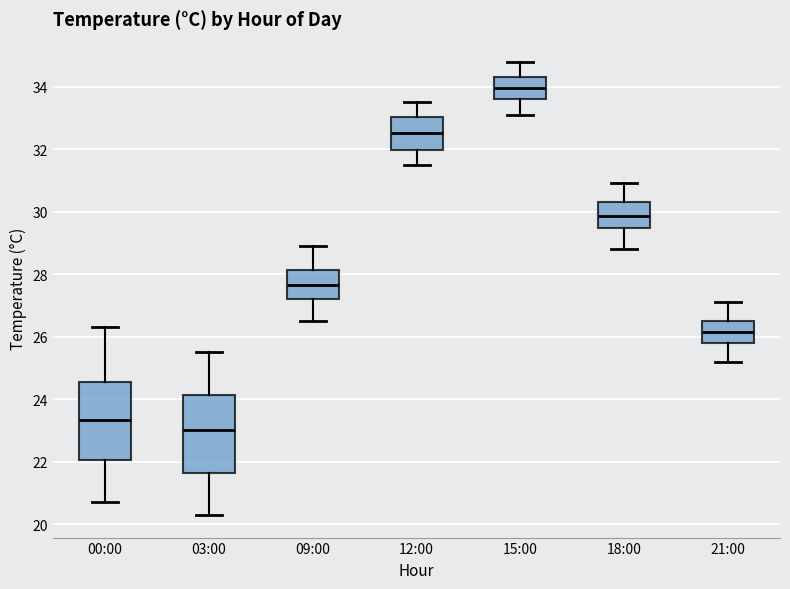

Reading left to right, read every box against the y-axis: the position of its median line, the range the box covers, and the ends of its whiskers. The values are not printed on the chart, so give them approximately, as read against the axis.

00:00: median 23.4, box 22.0 to 24.6, whiskers 20.8 to 26.4
03:00: median 23.0, box 21.6 to 24.2, whiskers 20.4 to 25.6
09:00: median 27.6, box 27.2 to 28.2, whiskers 26.6 to 29.0
12:00: median 32.6, box 32.0 to 33.0, whiskers 31.6 to 33.6
15:00: median 34.0, box 33.6 to 34.4, whiskers 33.2 to 34.8
18:00: median 29.8, box 29.4 to 30.4, whiskers 28.8 to 31.0
21:00: median 26.2, box 25.8 to 26.6, whiskers 25.2 to 27.2